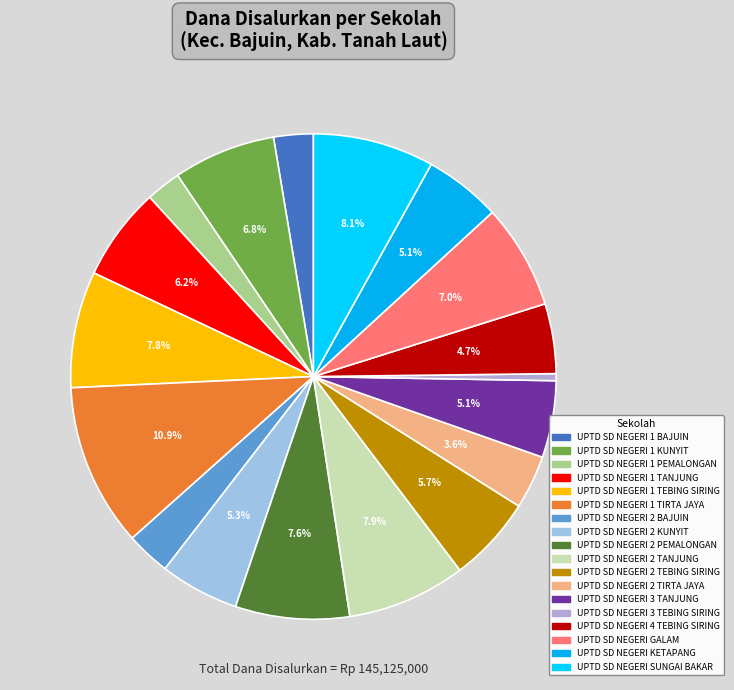

To the nearest percent, what is the difference between the largest and smallest slice percentages?

10%